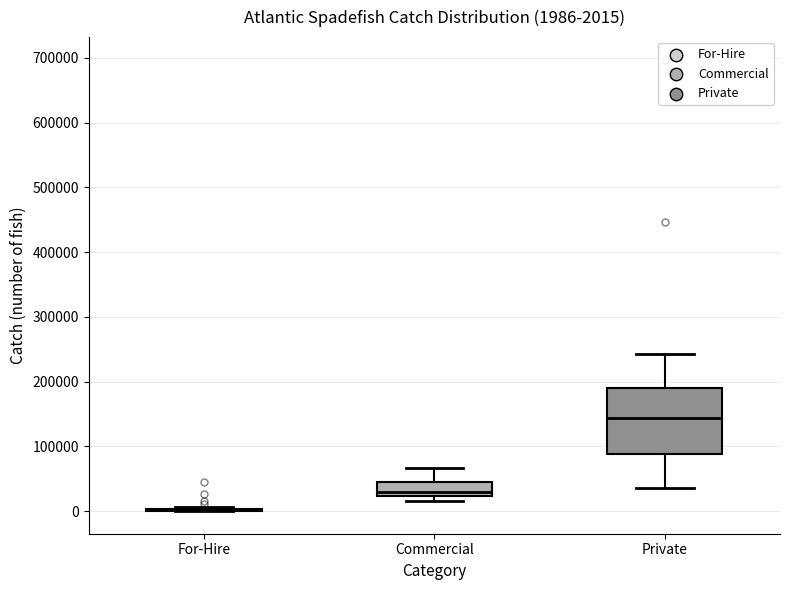

Which box is the tallest, from its lower edge to its upper edge?

Private